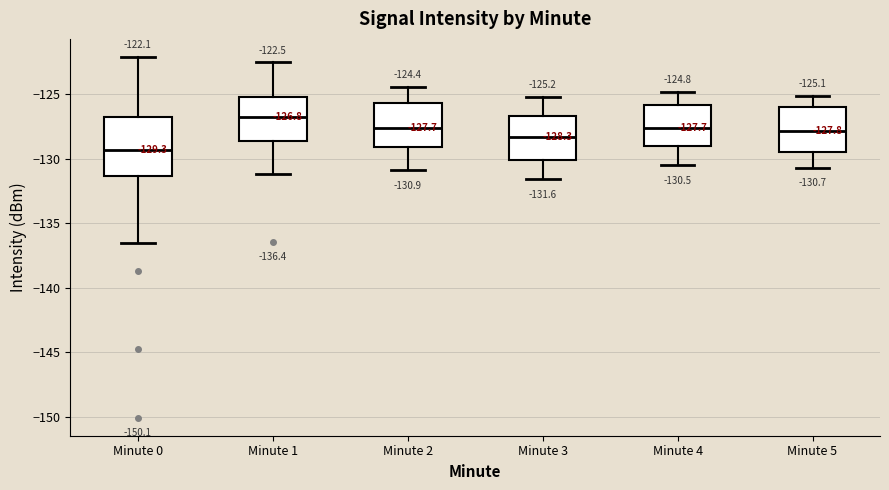

Which box's median line is the lowest?

Minute 0